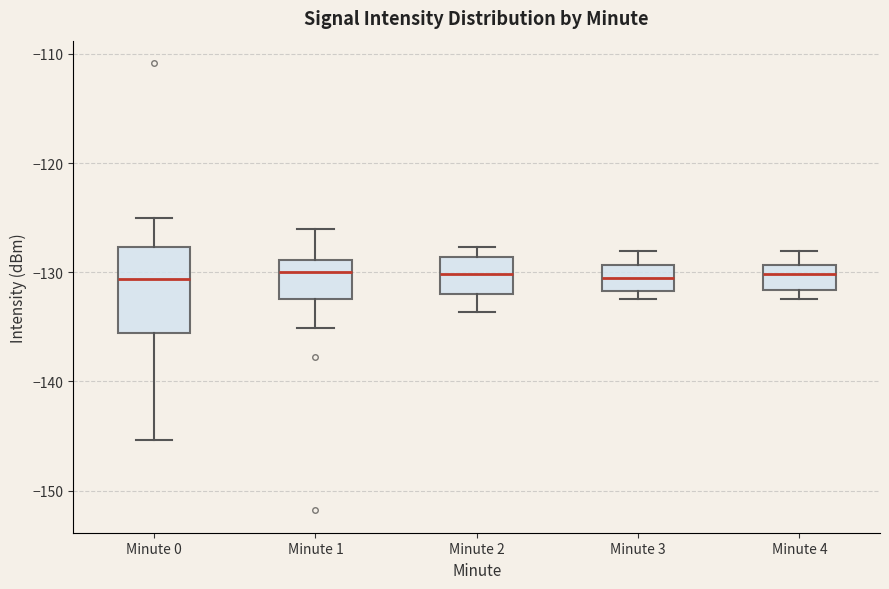

Reading left to right, read every box against the y-axis: the position of its median line, the range the box covers, and the ends of its whiskers. The values are not printed on the chart, so give them approximately, as read against the axis.

Minute 0: median -131, box -136 to -128, whiskers -145 to -125
Minute 1: median -130, box -132 to -129, whiskers -135 to -126
Minute 2: median -130, box -132 to -129, whiskers -134 to -128
Minute 3: median -131, box -132 to -129, whiskers -132 (just below the box's lower edge) to -128
Minute 4: median -130, box -132 to -129, whiskers -132 (just below the box's lower edge) to -128